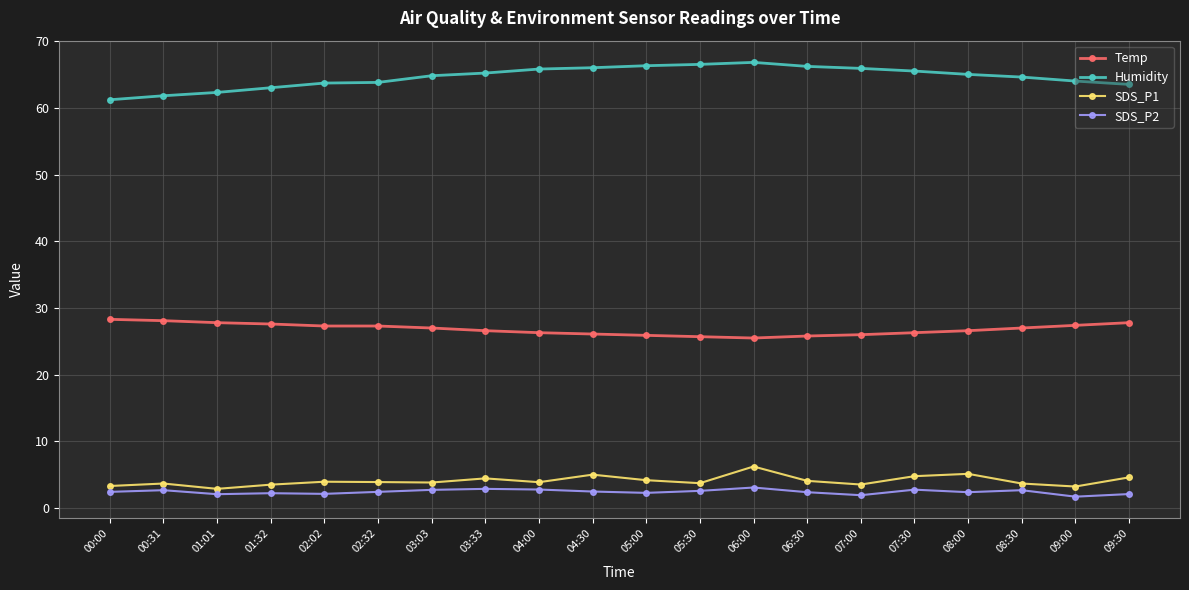

Rank the series by their maximum value, from highest to lowest.

Humidity, Temp, SDS_P1, SDS_P2